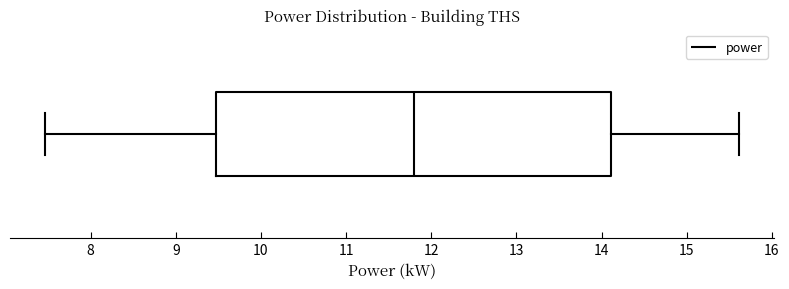

Read this box plot against the x-axis: the position of the median line, the range covered by the box, and the ends of both whiskers. The values are not printed on the chart, so give them approximately, as read against the axis.

median 11.8, box 9.5 to 14.1, whiskers 7.5 to 15.6